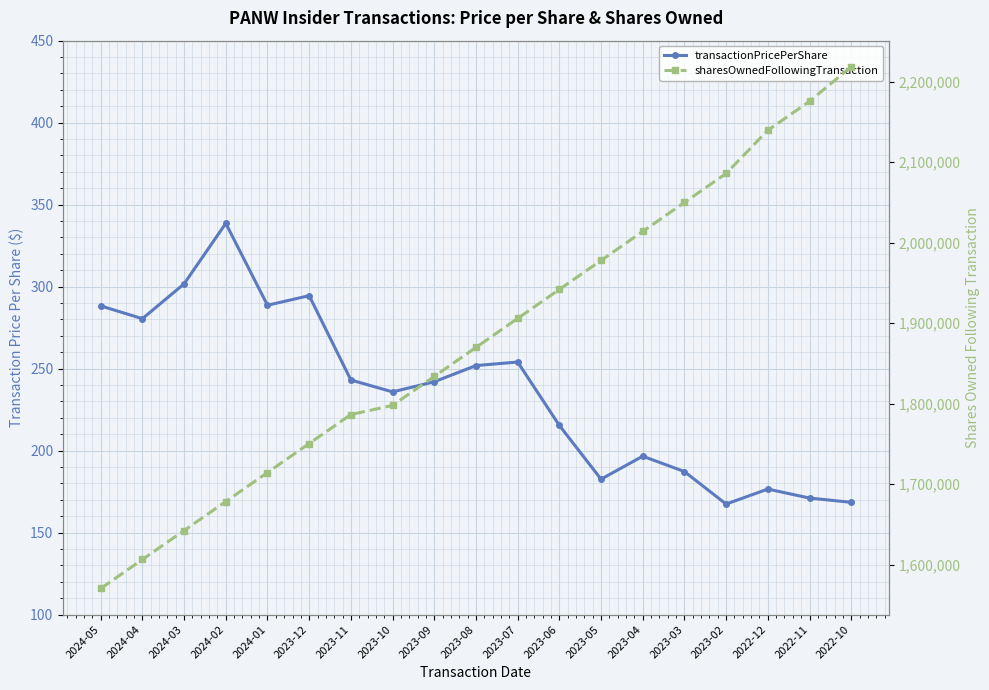

Reading left to right, extract all data points from this chart.

transactionPricePerShare: 2024-05=288.2	2024-04=280.5	2024-03=301.7	2024-02=338.6	2024-01=288.6	2023-12=294.5	2023-11=243.0	2023-10=235.8	2023-09=242.0	2023-08=251.8	2023-07=254.0	2023-06=215.4	2023-05=182.6	2023-04=196.6	2023-03=187.2	2023-02=167.4	2022-12=176.5	2022-11=171.1	2022-10=168.4
sharesOwnedFollowingTransaction: 2024-05=1570481.0	2024-04=1606481.0	2024-03=1642481.0	2024-02=1678481.0	2024-01=1714481.0	2023-12=1750481.0	2023-11=1786481.0	2023-10=1797812.0	2023-09=1833812.0	2023-08=1869812.0	2023-07=1905812.0	2023-06=1941812.0	2023-05=1977812.0	2023-04=2013812.0	2023-03=2049812.0	2023-02=2085812.0	2022-12=2139437.0	2022-11=2175437.0	2022-10=2218350.0